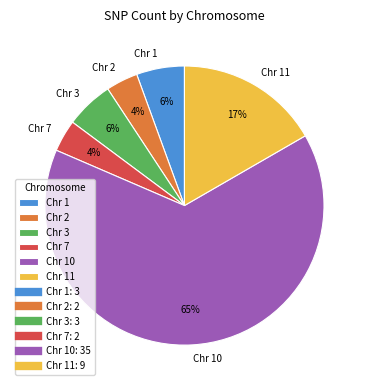

The Chr 3 slice represents 1% of the pie. True or false?

False